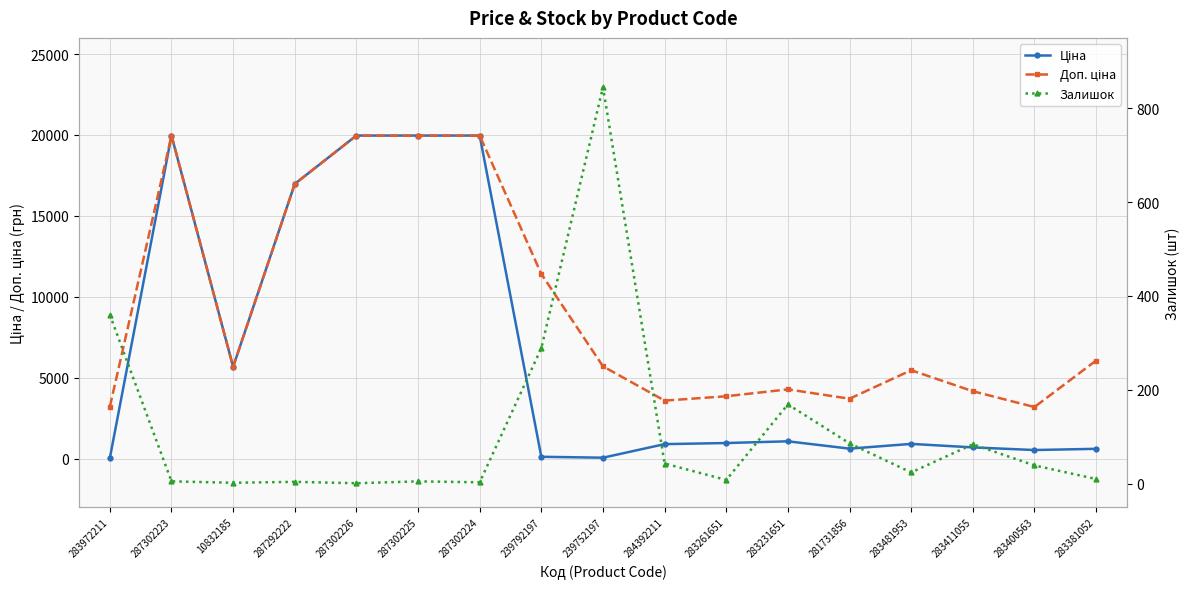

How many lines are shown in the chart?

3